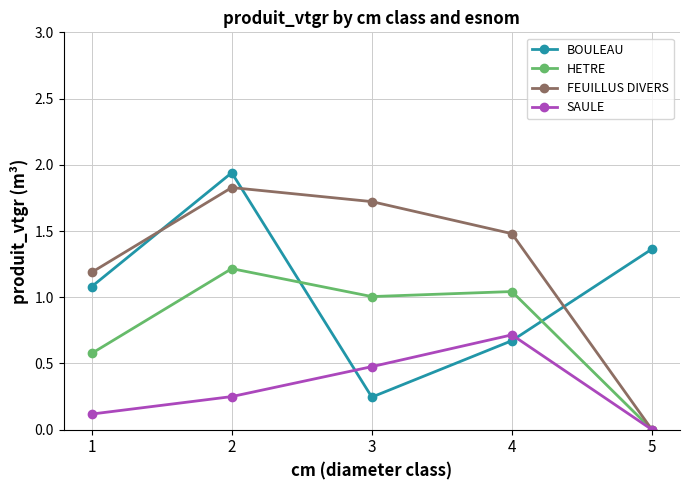

What is the sum of the BOULEAU values at 5 and 1?

2.4